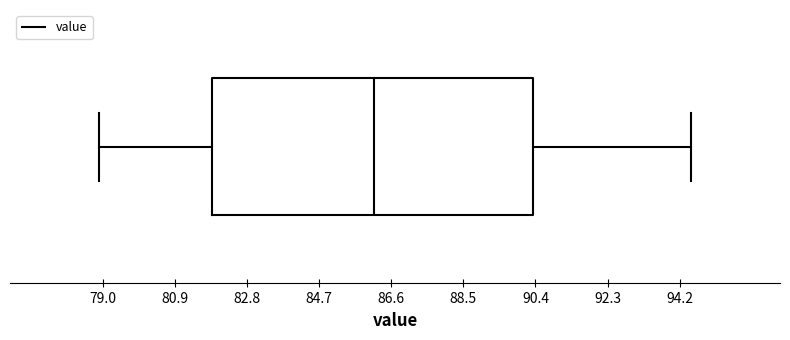

Where does the right whisker of the box end on the x-axis? The values are not printed on the chart, so give them approximately, as read against the axis.

94.6